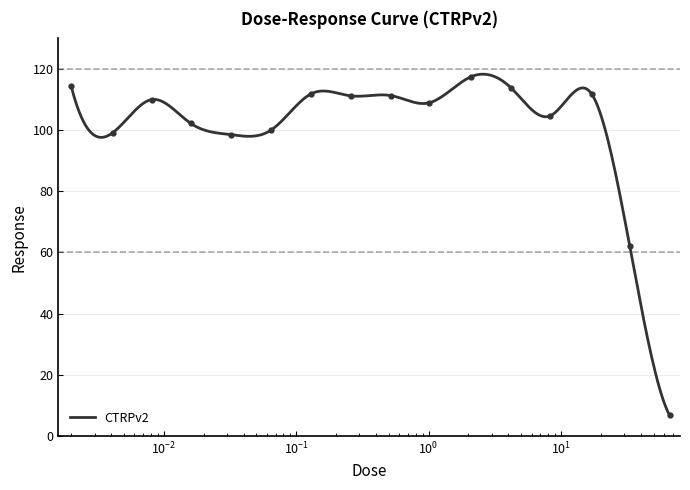

What is the minimum value for CTRPv2?

6.8